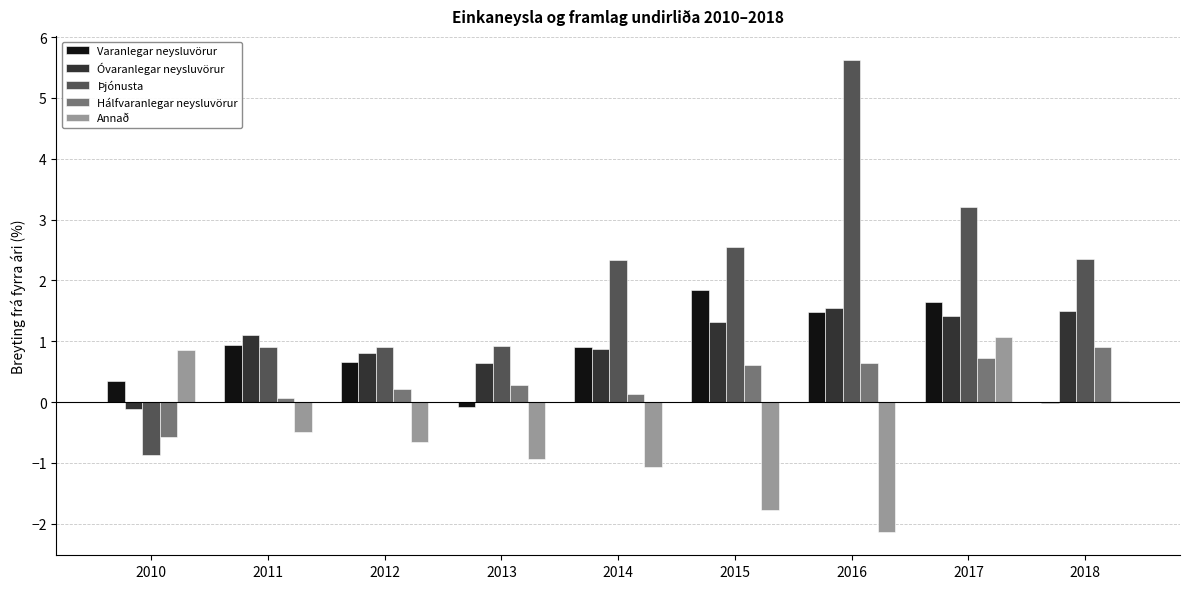

Which series has the largest total across all categories?

Þjónusta